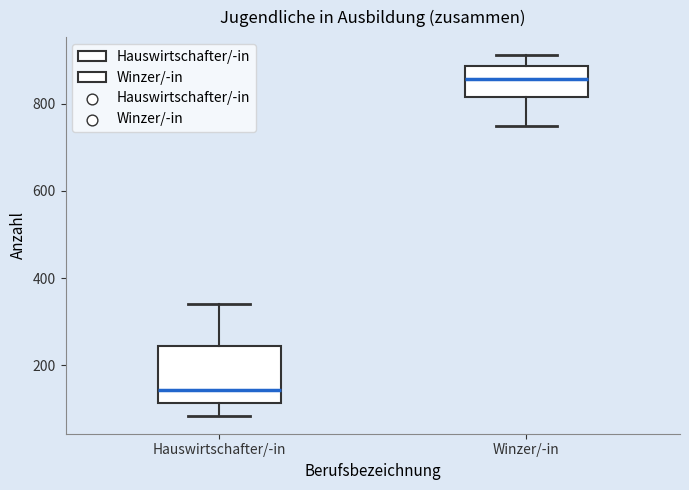

Where does the median line of the box for Hauswirtschafter/-in sit on the y-axis? The values are not printed on the chart, so give them approximately, as read against the axis.

140